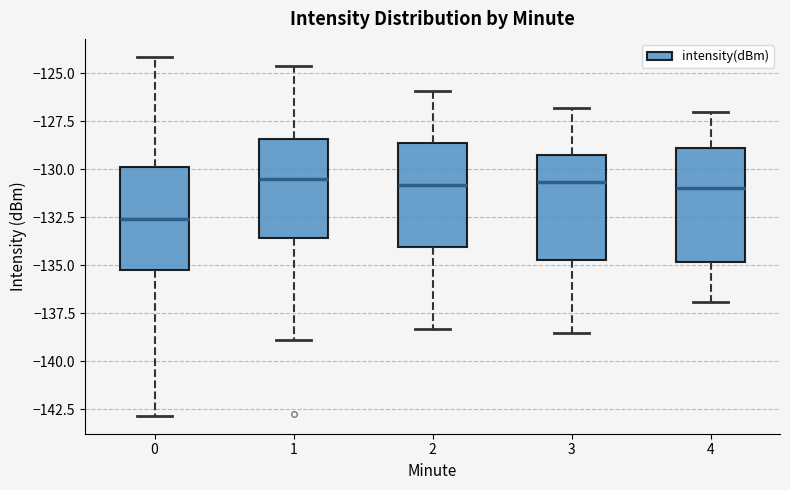

Reading left to right, read every box against the y-axis: the position of its median line, the range the box covers, and the ends of its whiskers. The values are not printed on the chart, so give them approximately, as read against the axis.

0: median -132.5, box -135.0 to -130.0, whiskers -143.0 to -124.0
1: median -130.5, box -133.5 to -128.5, whiskers -139.0 to -124.5
2: median -131.0, box -134.0 to -128.5, whiskers -138.5 to -126.0
3: median -130.5, box -134.5 to -129.0, whiskers -138.5 to -127.0
4: median -131.0, box -135.0 to -129.0, whiskers -137.0 to -127.0